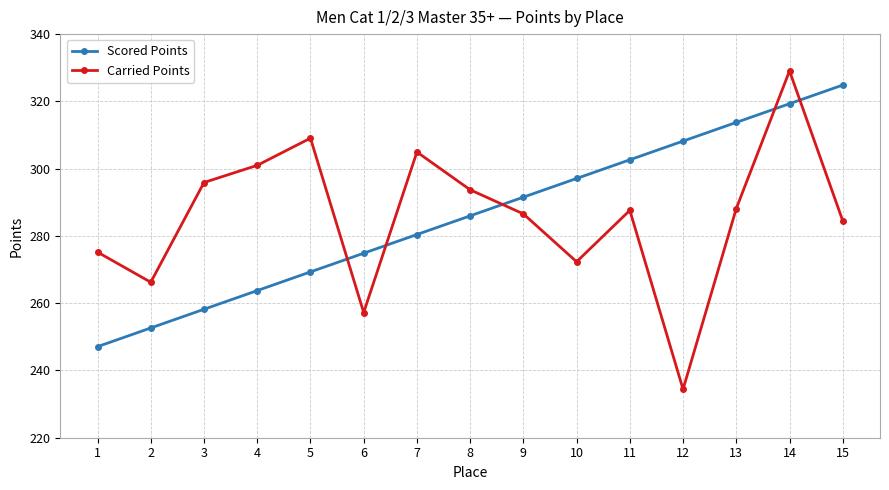

True or false: Carried Points and Scored Points cross at least once.

True